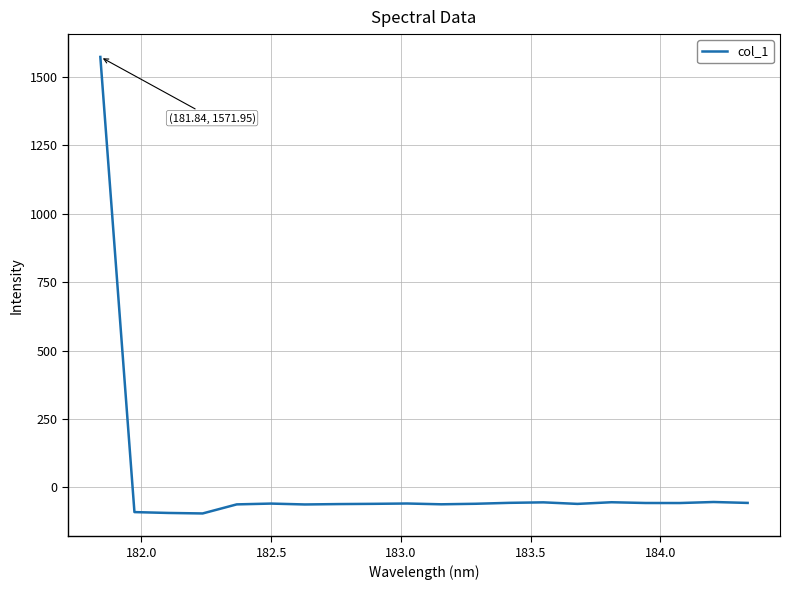

What is the smallest value displayed?

-94.9